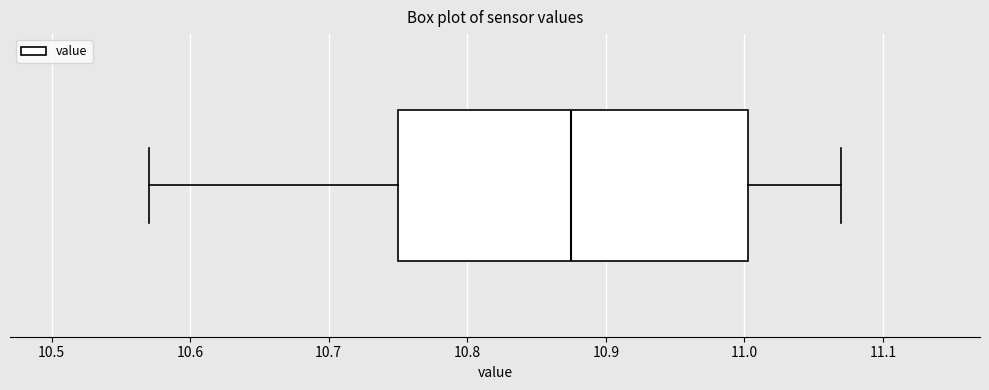

Read this box plot against the x-axis: the position of the median line, the range covered by the box, and the ends of both whiskers. The values are not printed on the chart, so give them approximately, as read against the axis.

median 10.88, box 10.75 to 11.00, whiskers 10.57 to 11.07